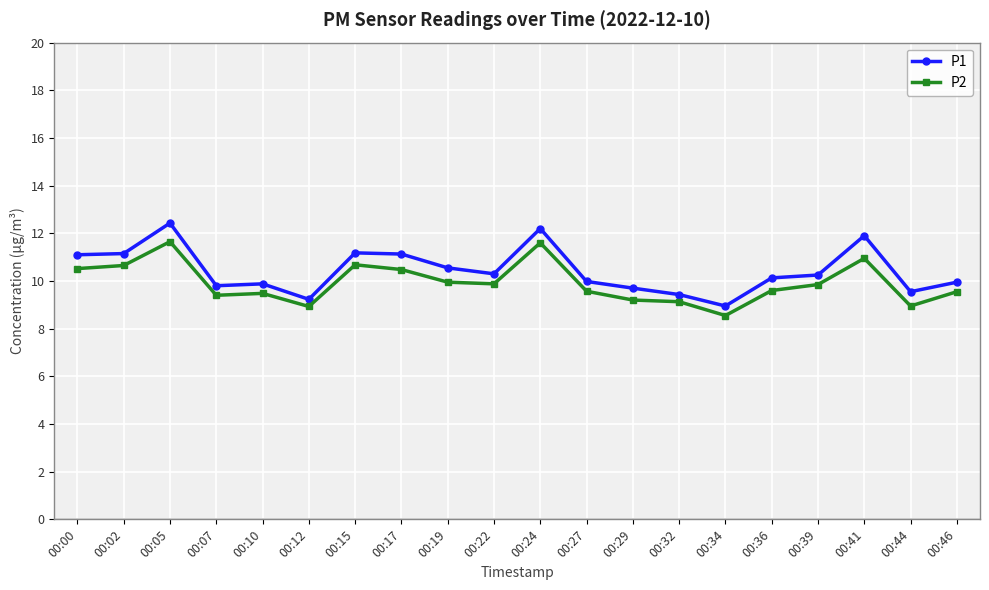

What is the maximum value shown in the chart?

12.4